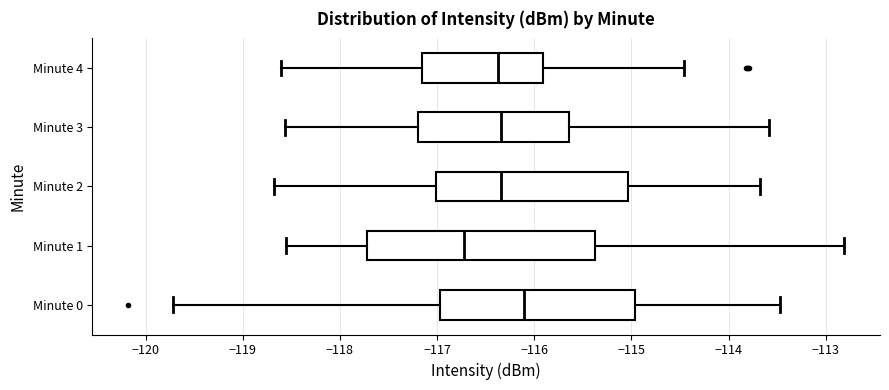

Reading bottom to top, transcribe this box plot: for each box, give where its median line is, the range the box spans, and where its two whiskers end, as read against the x-axis. The values are not printed on the chart, so give them approximately, as read against the axis.

Minute 0: median -116.1, box -117.0 to -115.0, whiskers -119.7 to -113.5
Minute 1: median -116.7, box -117.7 to -115.4, whiskers -118.6 to -112.8
Minute 2: median -116.3, box -117.0 to -115.0, whiskers -118.7 to -113.7
Minute 3: median -116.3, box -117.2 to -115.6, whiskers -118.6 to -113.6
Minute 4: median -116.4, box -117.2 to -115.9, whiskers -118.6 to -114.5